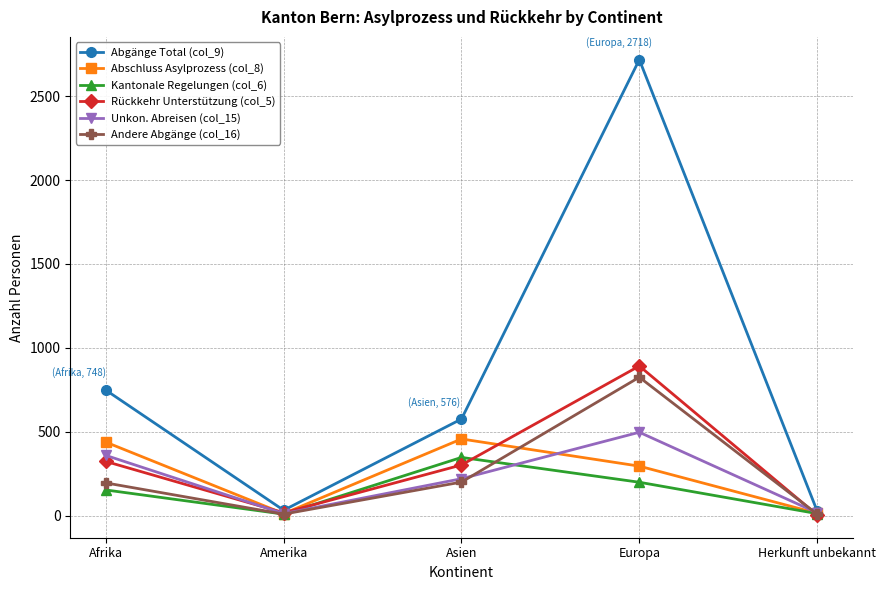

Is it true that Kantonale Regelungen (col_6) equals 9 at Amerika?

True